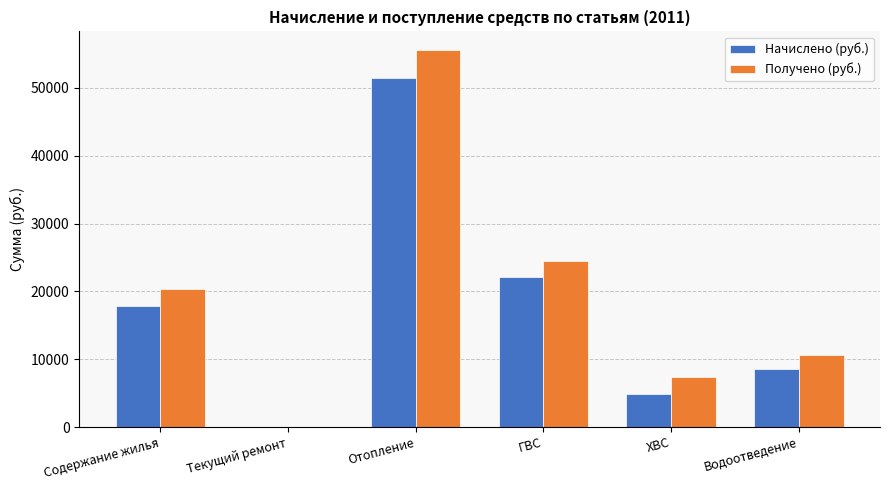

At which label is Начислено (руб.) closest to 25695?

ГВС